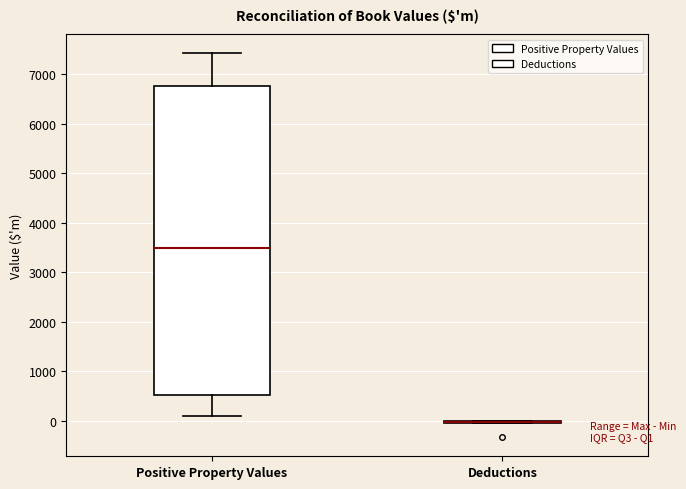

Reading left to right, transcribe this box plot: for each box, give where its median line is, the range the box spans, and where its two whiskers end, as read against the y-axis. The values are not printed on the chart, so give them approximately, as read against the axis.

Positive Property Values: median 3500, box 500 to 6800, whiskers 100 to 7400
Deductions: box collapsed to a line at 0, whiskers 0 to 0